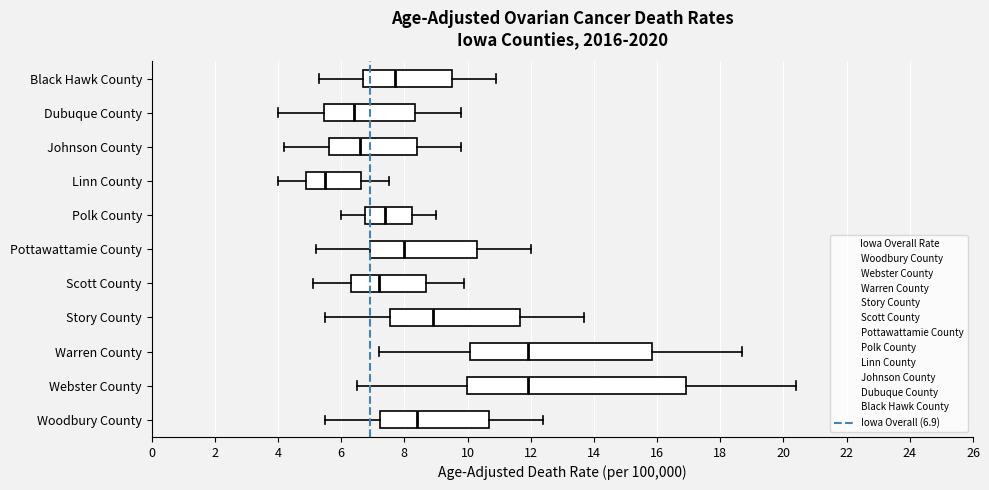

Reading bottom to top, read every box against the x-axis: the position of its median line, the range the box covers, and the ends of its whiskers. The values are not printed on the chart, so give them approximately, as read against the axis.

Woodbury County: median 8.4, box 7.2 to 10.6, whiskers 5.6 to 12.4
Webster County: median 12.0, box 10.0 to 17.0, whiskers 6.6 to 20.4
Warren County: median 12.0, box 10.0 to 15.8, whiskers 7.2 to 18.8
Story County: median 9.0, box 7.6 to 11.6, whiskers 5.6 to 13.8
Scott County: median 7.2, box 6.4 to 8.8, whiskers 5.2 to 10.0
Pottawattamie County: median 8.0, box 7.0 to 10.4, whiskers 5.2 to 12.0
Polk County: median 7.4, box 6.8 to 8.2, whiskers 6.0 to 9.0
Linn County: median 5.6, box 4.8 to 6.6, whiskers 4.0 to 7.6
Johnson County: median 6.6, box 5.6 to 8.4, whiskers 4.2 to 9.8
Dubuque County: median 6.4, box 5.4 to 8.4, whiskers 4.0 to 9.8
Black Hawk County: median 7.8, box 6.8 to 9.6, whiskers 5.4 to 11.0